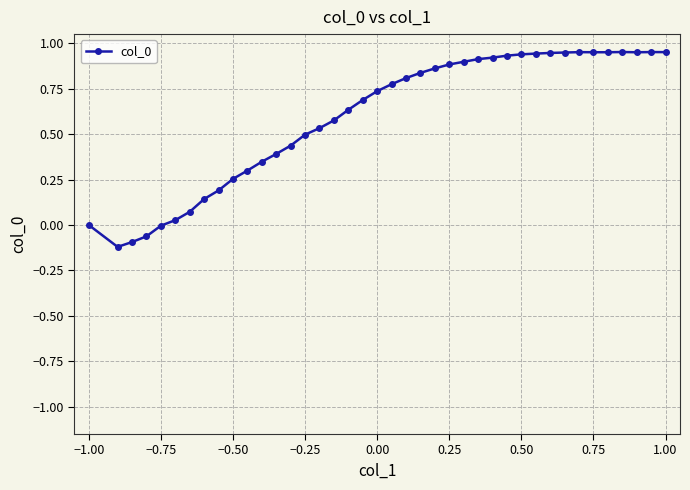

What is the difference between the maximum and minimum values?

1.1